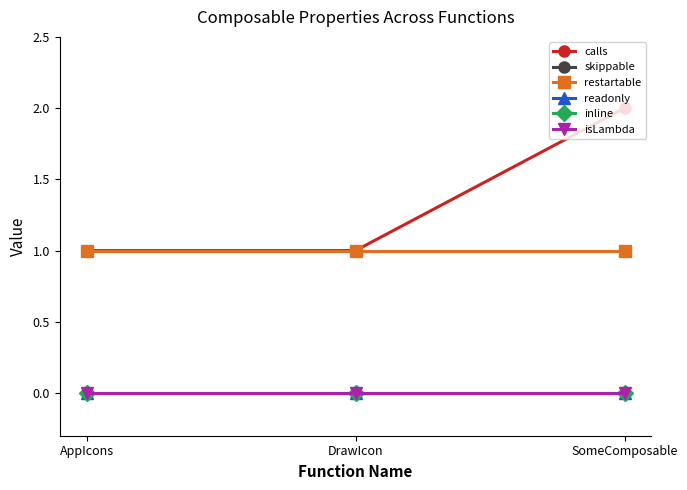

What is the sum of the restartable values at SomeComposable and AppIcons?

2